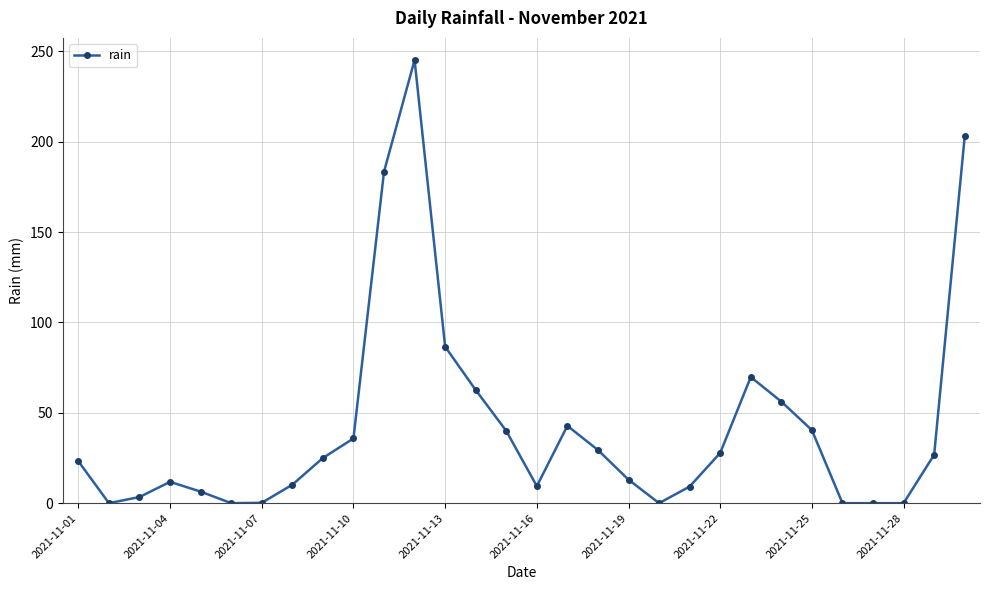

True or false: the data has more than 2 interior local peaks.

True